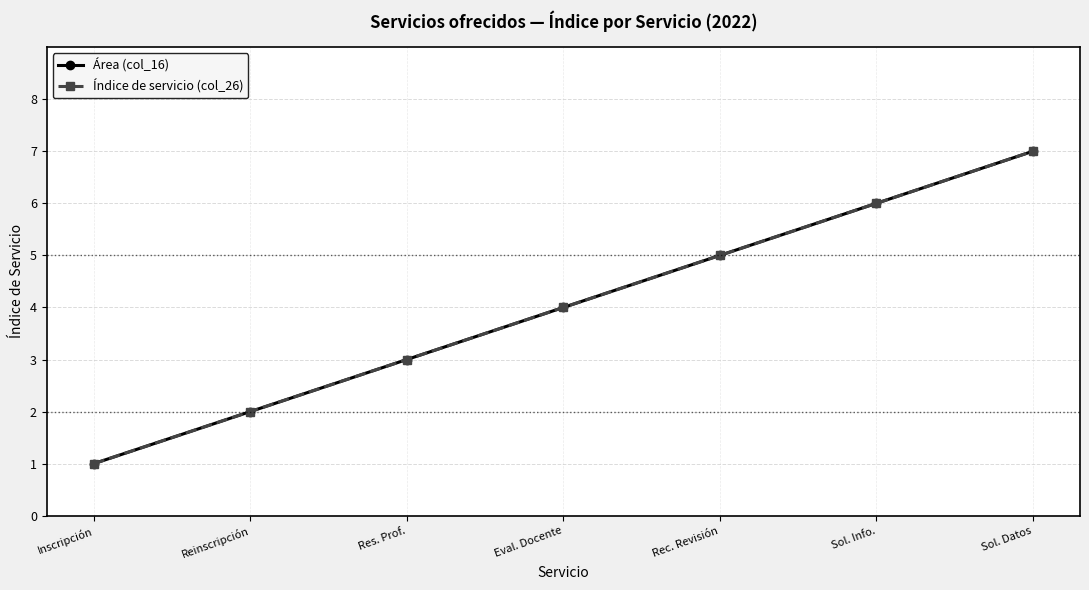

Reading right to left, what are all the values shown in this chart?

Área (col_16): Sol. Datos=7	Sol. Info.=6	Rec. Revisión=5	Eval. Docente=4	Res. Prof.=3	Reinscripción=2	Inscripción=1
Índice de servicio (col_26): Sol. Datos=7	Sol. Info.=6	Rec. Revisión=5	Eval. Docente=4	Res. Prof.=3	Reinscripción=2	Inscripción=1